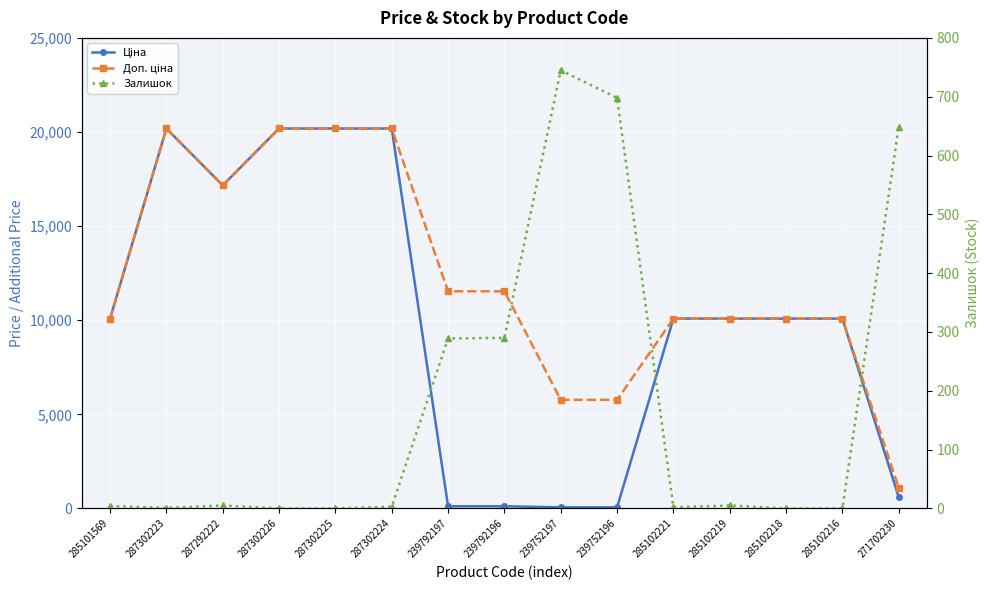

What is the difference between the maximum and second lowest values in the Ціна series?

20128.3